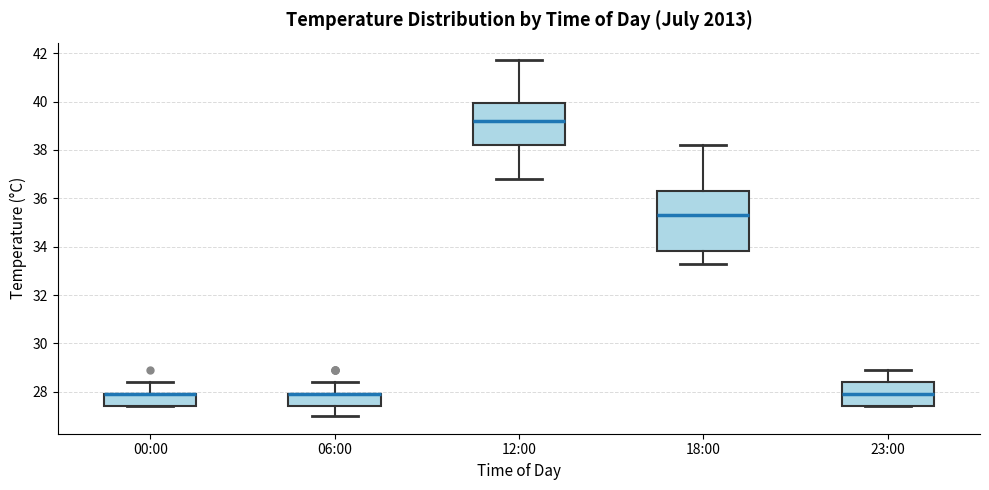

Reading left to right, read every box against the y-axis: the position of its median line, the range the box covers, and the ends of its whiskers. The values are not printed on the chart, so give them approximately, as read against the axis.

00:00: median 28.0 (drawn on the box's upper edge), box 27.4 to 28.0, whiskers 27.4 to 28.4
06:00: median 28.0 (drawn on the box's upper edge), box 27.4 to 28.0, whiskers 27.0 to 28.4
12:00: median 39.2, box 38.2 to 40.0, whiskers 36.8 to 41.8
18:00: median 35.4, box 33.8 to 36.4, whiskers 33.4 to 38.2
23:00: median 28.0, box 27.4 to 28.4, whiskers 27.4 to 29.0